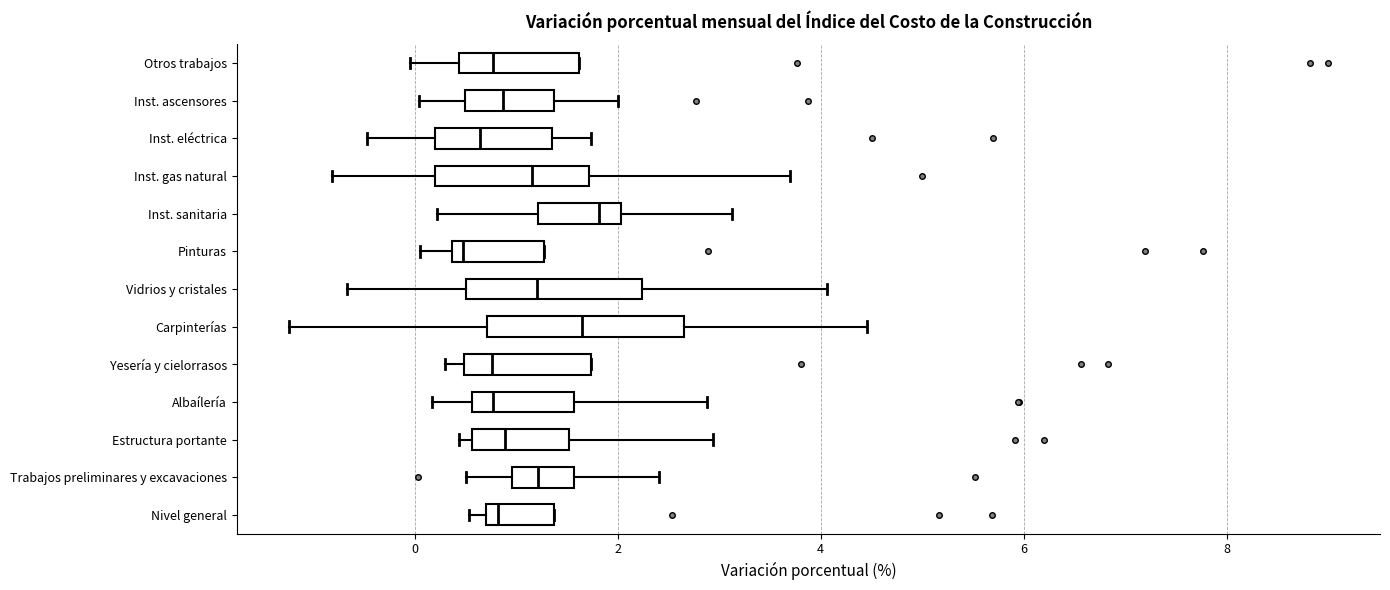

Where is the left edge of the box for Nivel general on the x-axis? The values are not printed on the chart, so give them approximately, as read against the axis.

0.8